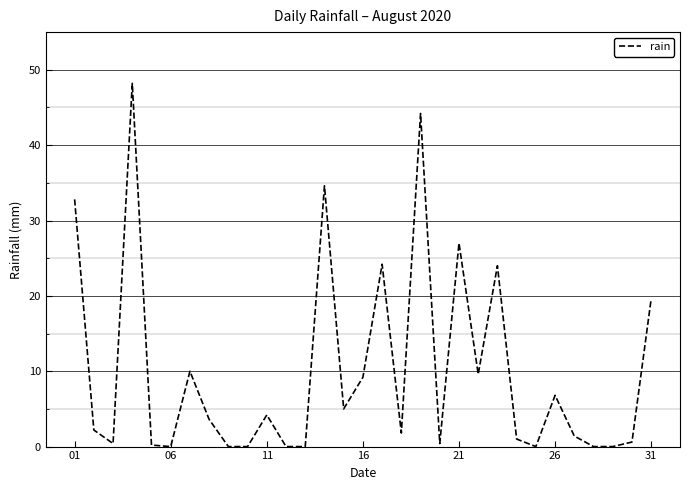

What is the maximum value shown in the chart?

48.2